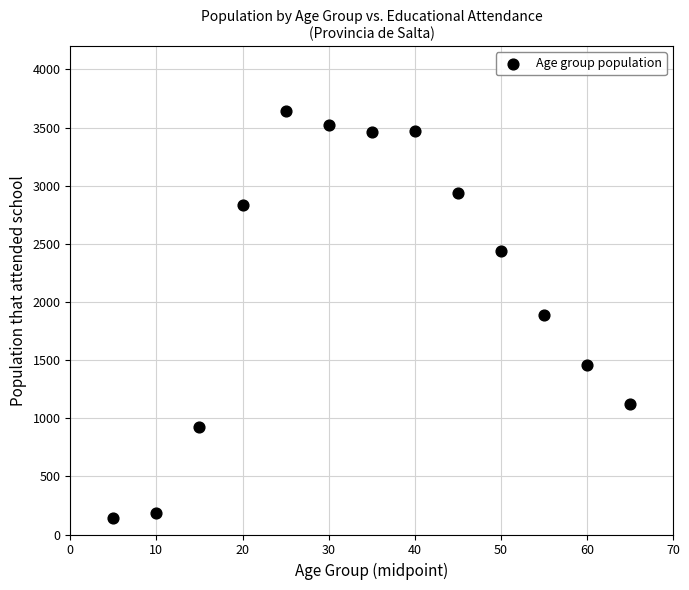

What is the range of Y values (max minus min)?

3504